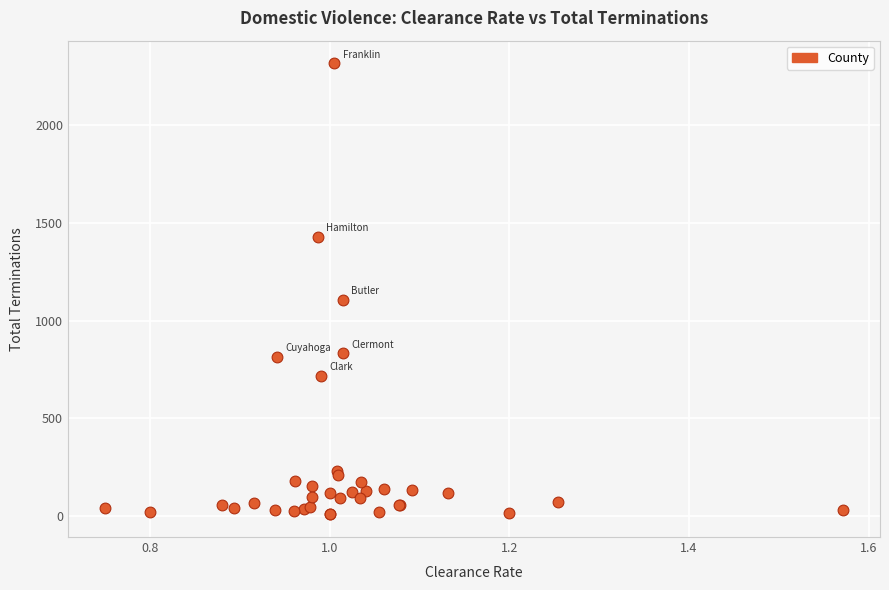

What Y value in the scatter plot is closest to 1163?

1107